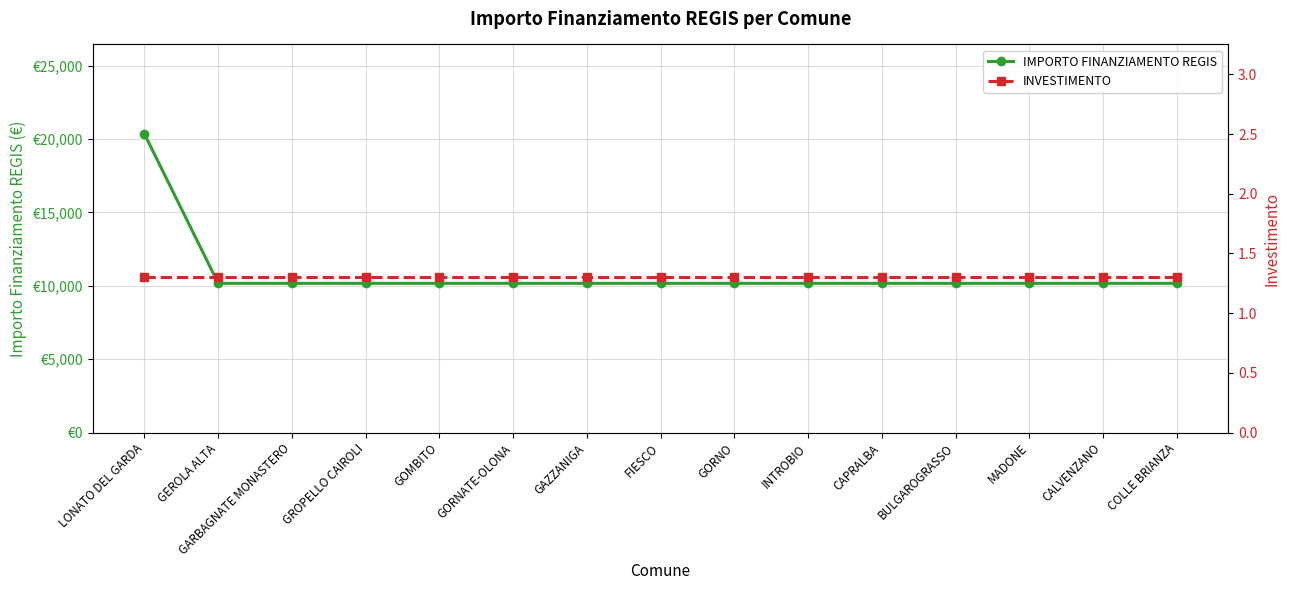

Rank the series by their average value, from highest to lowest.

IMPORTO FINANZIAMENTO REGIS, INVESTIMENTO